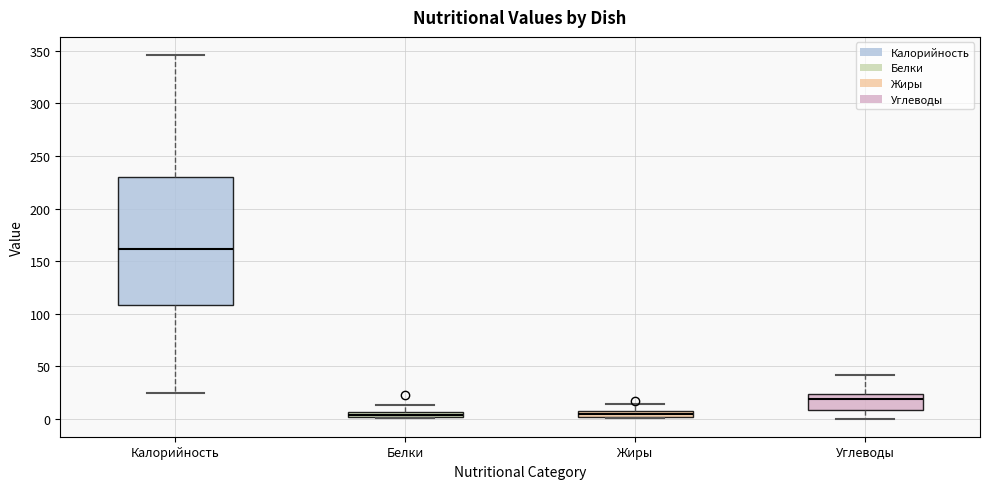

Comparing the boxes themselves (not the whiskers), which one is the tallest?

Калорийность